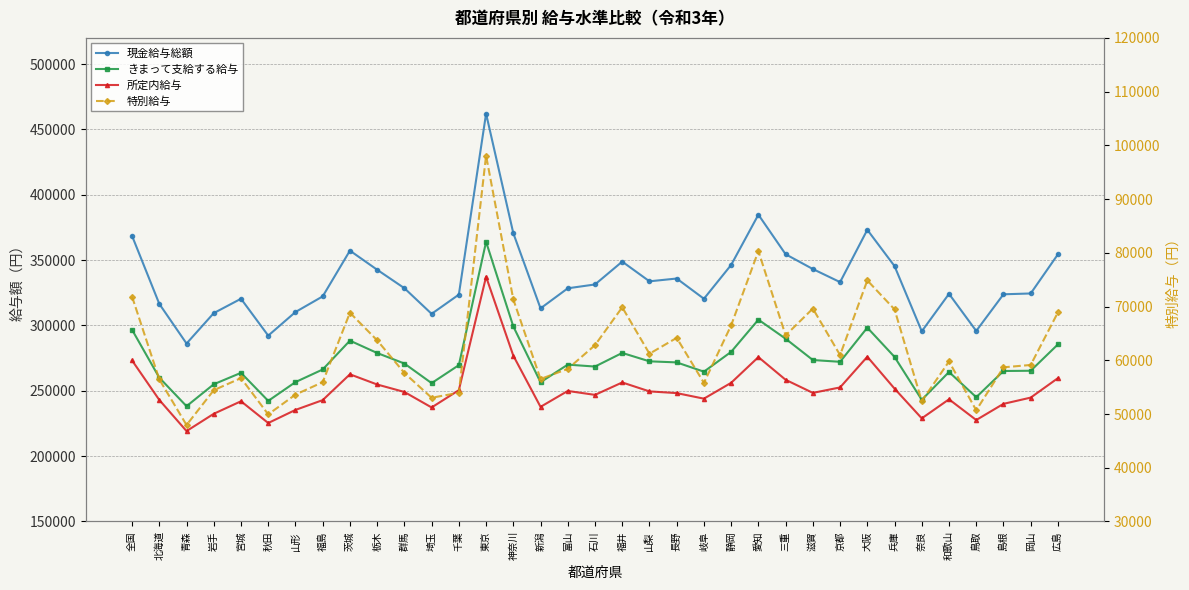

Is it true that きまって支給する給与 equals 265321 at 岡山?

True